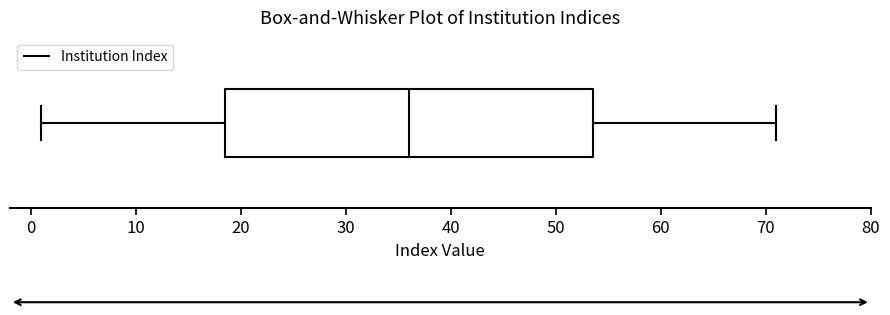

Transcribe this box plot: give where the median line is, the range the box spans, and where the two whiskers end, as read against the x-axis. The values are not printed on the chart, so give them approximately, as read against the axis.

median 36, box 19 to 54, whiskers 1 to 71